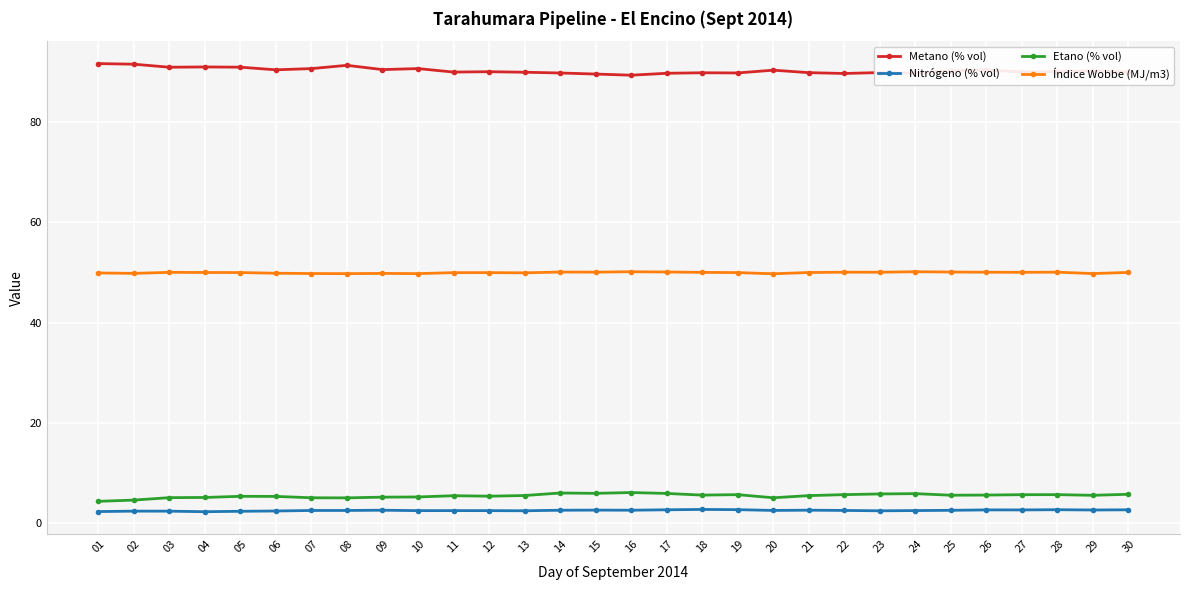

True or false: Nitrógeno (% vol) and Metano (% vol) cross at least once.

False